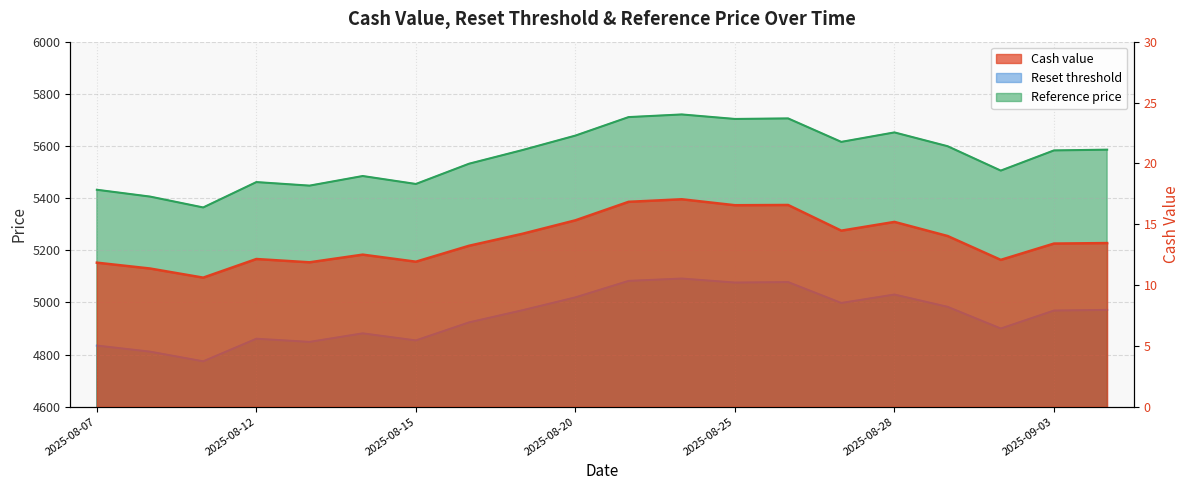

At how many categories does at least one series exceed 5121?

20